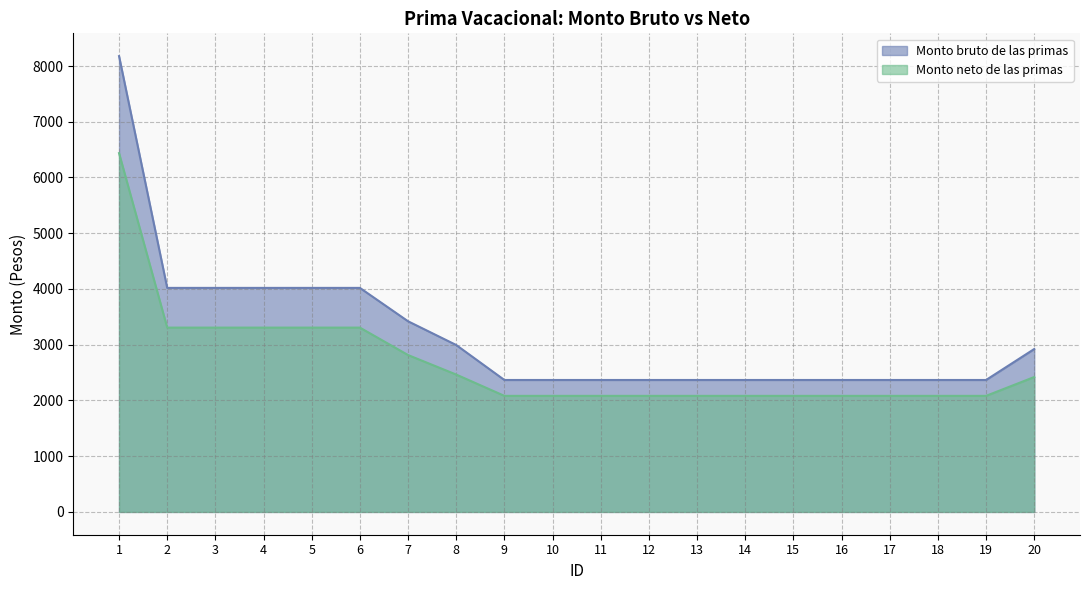

True or false: Monto bruto de las primas and Monto neto de las primas cross at least once.

False